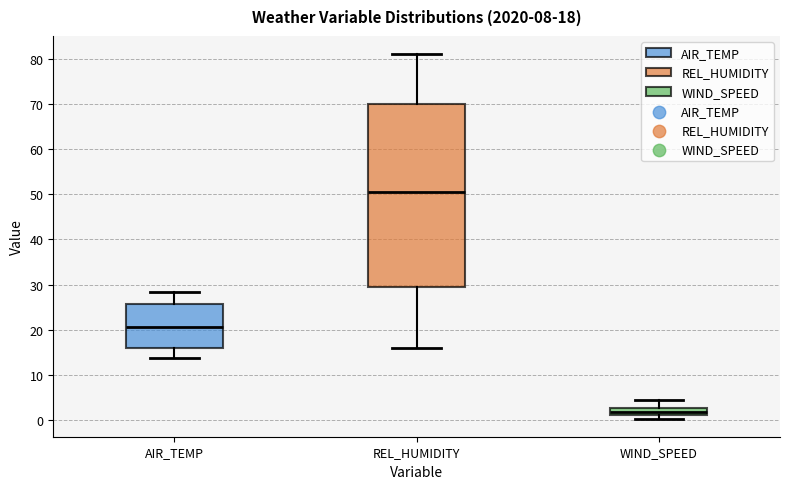

Which box is the tallest, from its lower edge to its upper edge?

REL_HUMIDITY